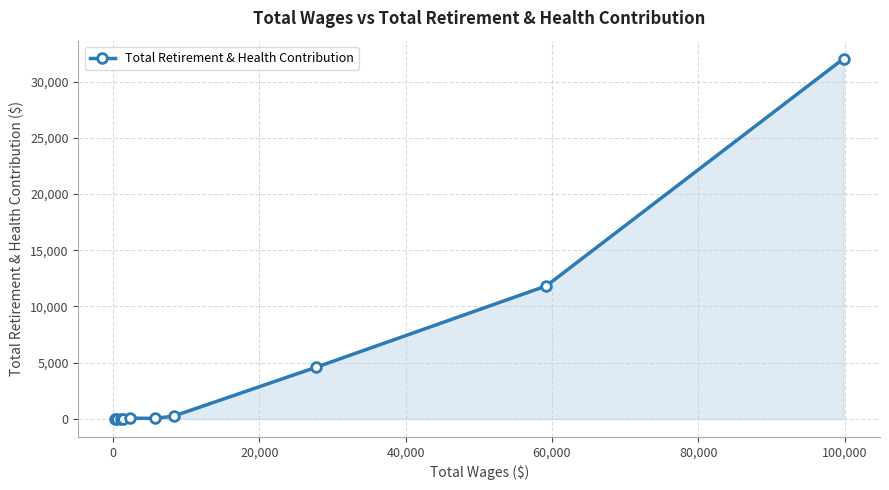

What is the difference between the second highest and second lowest values?

11825